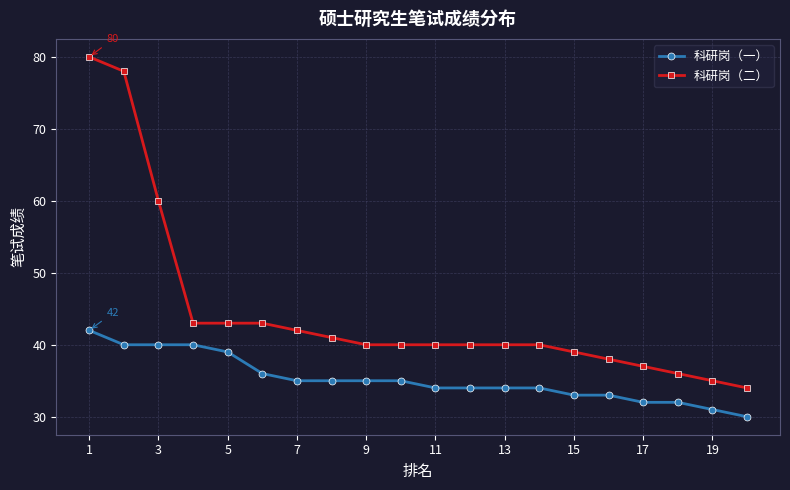

What is the difference between the maximum and minimum values in the 科研岗（一） series?

12